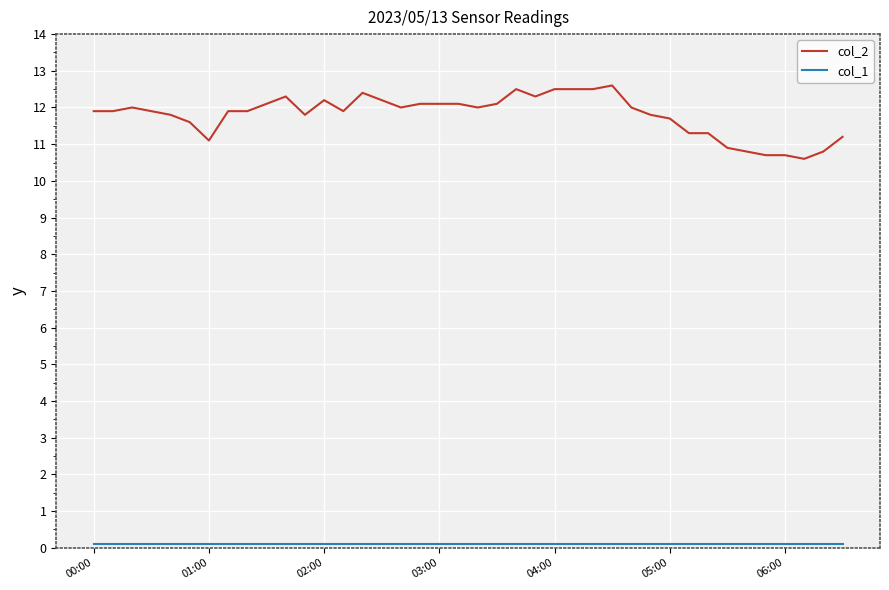

Which series has the widest spread of values?

col_2